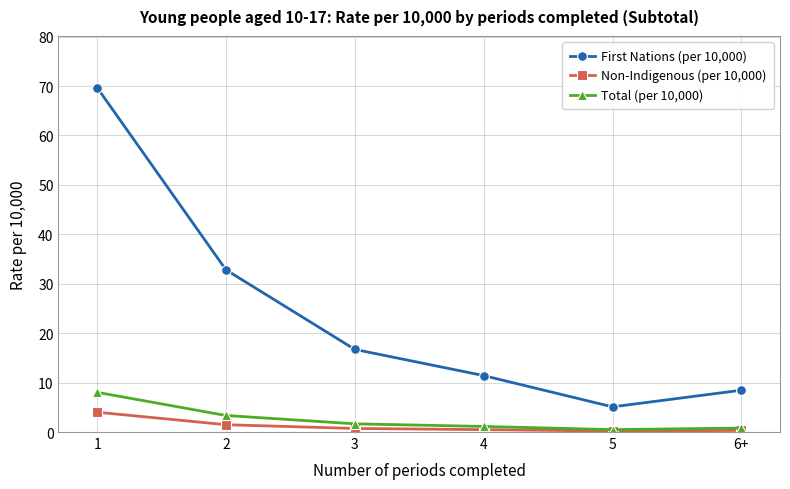

Is it true that First Nations (per 10,000) equals 17.8 at 4?

False